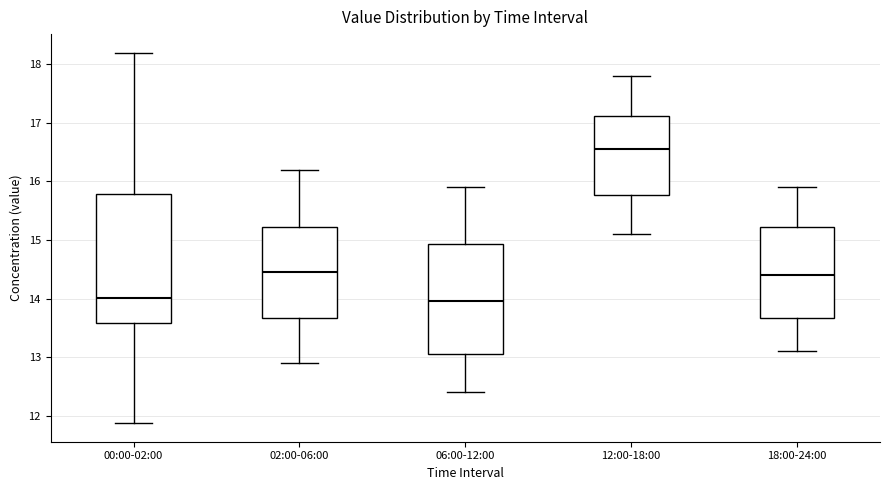

Comparing the boxes themselves (not the whiskers), which one is the tallest?

00:00-02:00